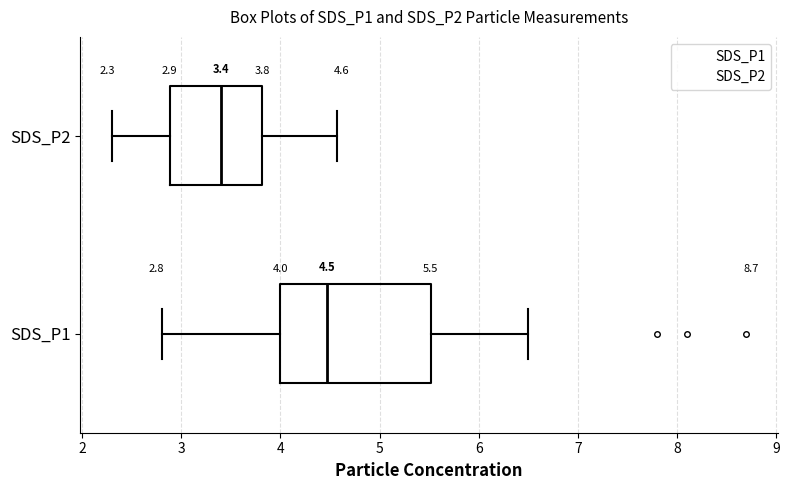

Comparing the boxes themselves (not the whiskers), which one is the widest?

SDS_P1